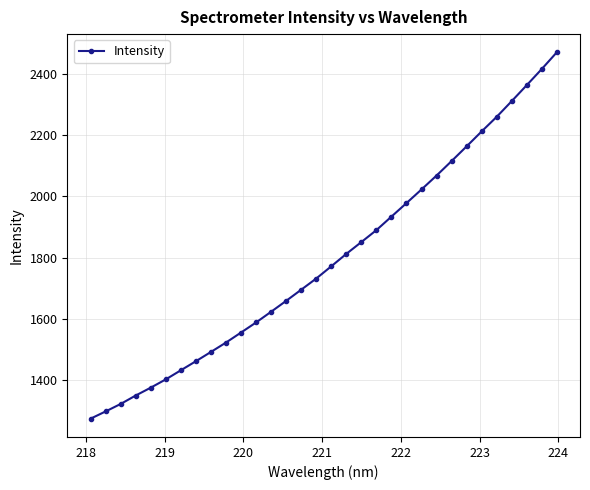

What is the greatest value displayed?

2470.4